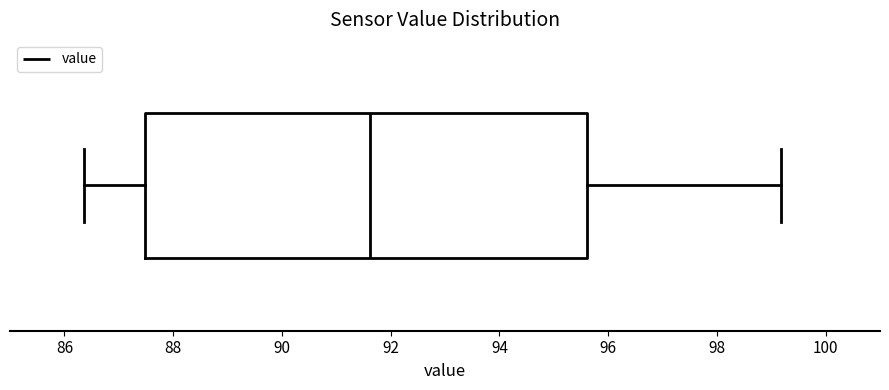

Where does the right whisker of the box end on the x-axis? The values are not printed on the chart, so give them approximately, as read against the axis.

99.2